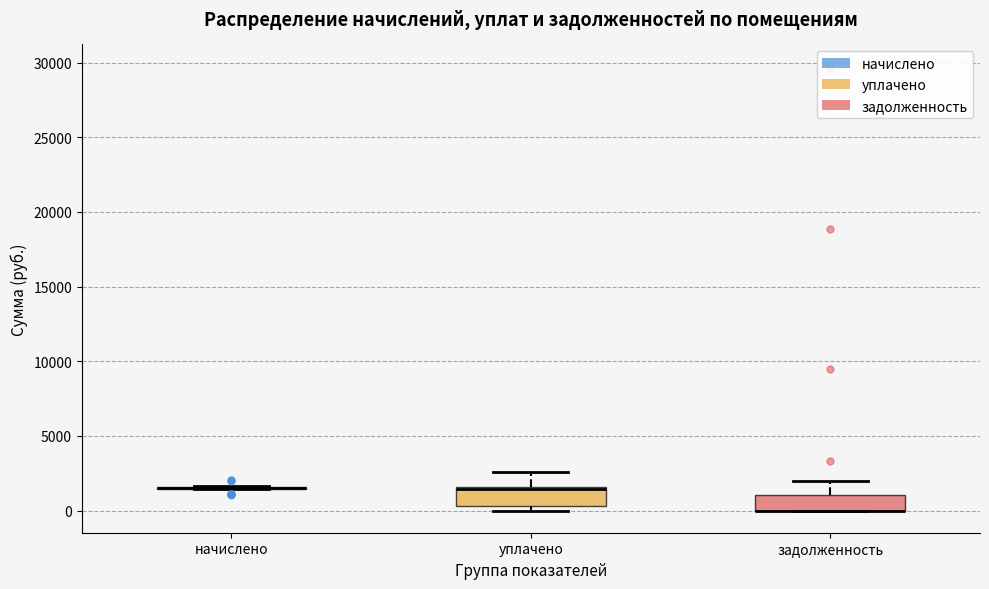

Reading left to right, transcribe this box plot: for each box, give where its median line is, the range the box spans, and where its two whiskers end, as read against the y-axis. The values are not printed on the chart, so give them approximately, as read against the axis.

начислено: box collapsed to a line at 1500, whiskers 1500 to 1500
уплачено: median 1500 (drawn on the box's upper edge), box 500 to 1500, whiskers 0 to 2500
задолженность: median 0 (drawn on the box's lower edge), box 0 to 1000, whiskers 0 to 2000